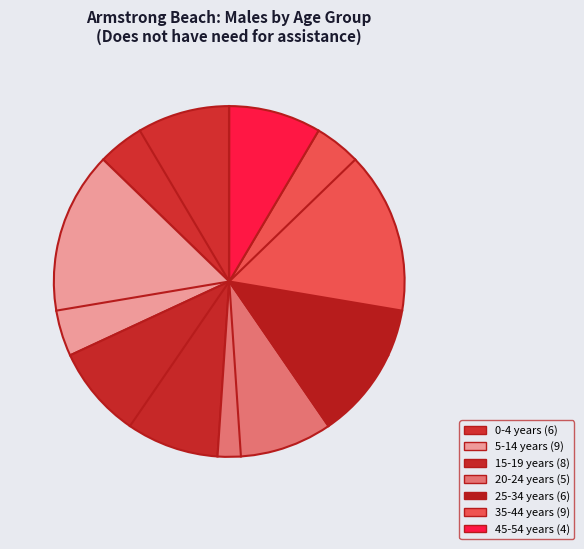

How many slices are in this pie chart?

7